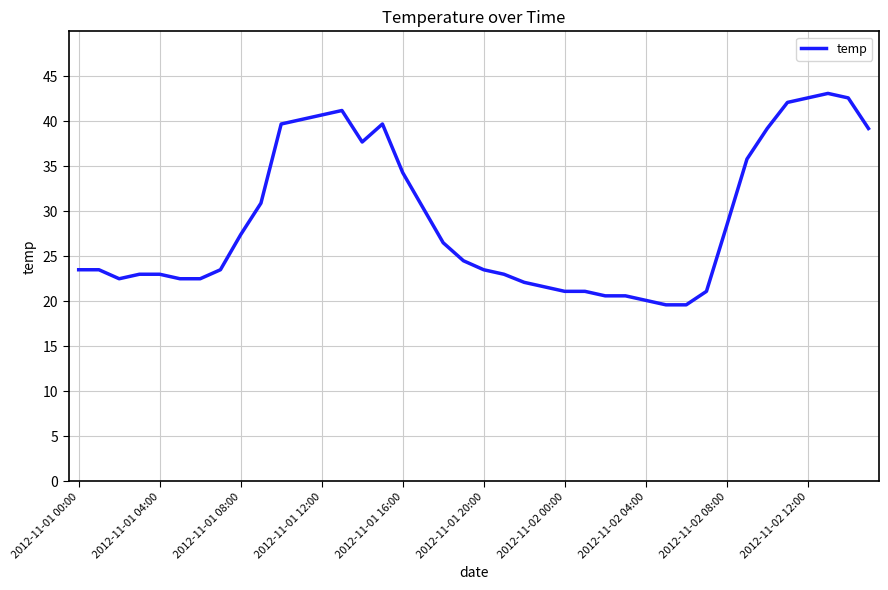

What is the minimum value shown in the chart?

19.6